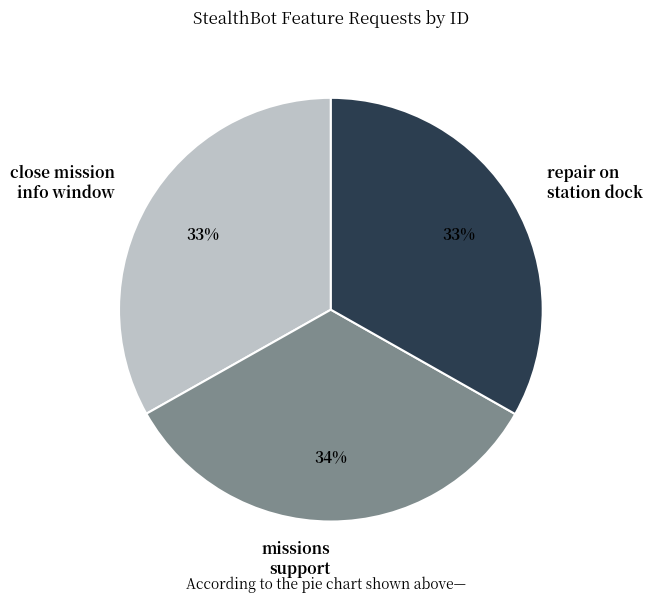

To the nearest percent, what percentage of the pie is repair on station dock?

33%